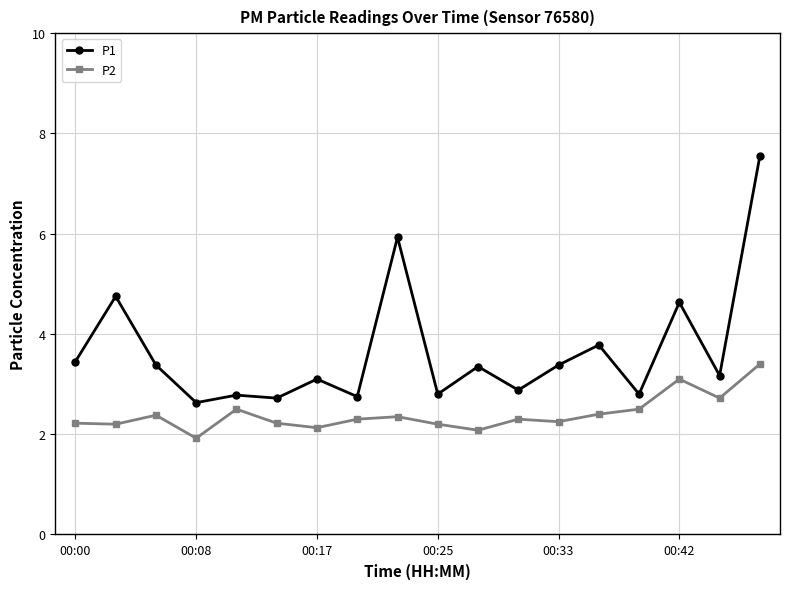

What is the sum of all P1 values?

65.8